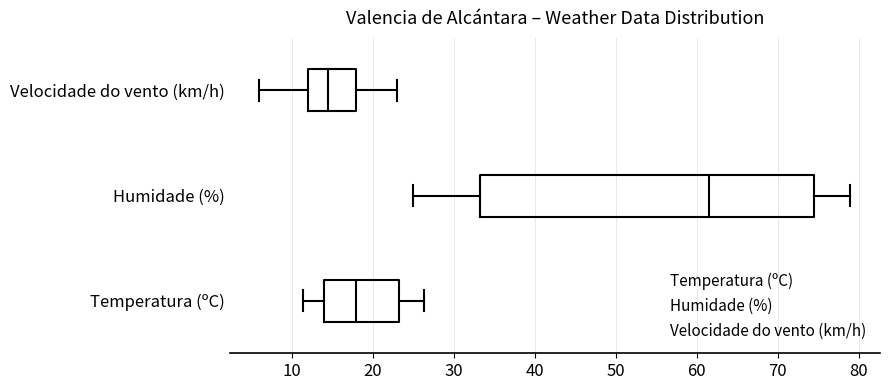

Comparing the boxes themselves (not the whiskers), which one is the widest?

Humidade (%)